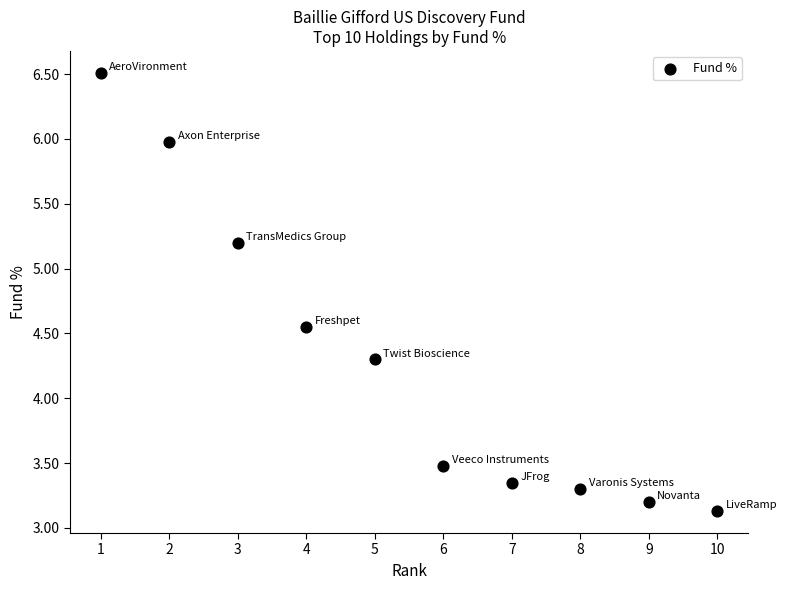

What Y value in the scatter plot is closest to 4?

4.3